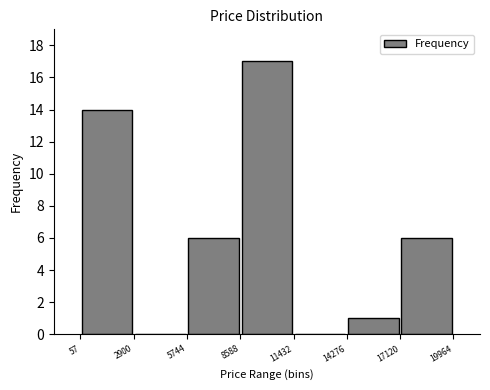

Reading left to right, list every bar in this chart as the range it spans on the x-axis followed by its height. The values are not printed on the chart, so give them approximately, as read against the axis.

57 to 2900: 14
2900 to 5744: 0
5744 to 8588: 6
8588 to 11432: 17
11432 to 14276: 0
14276 to 17120: 1
17120 to 19964: 6